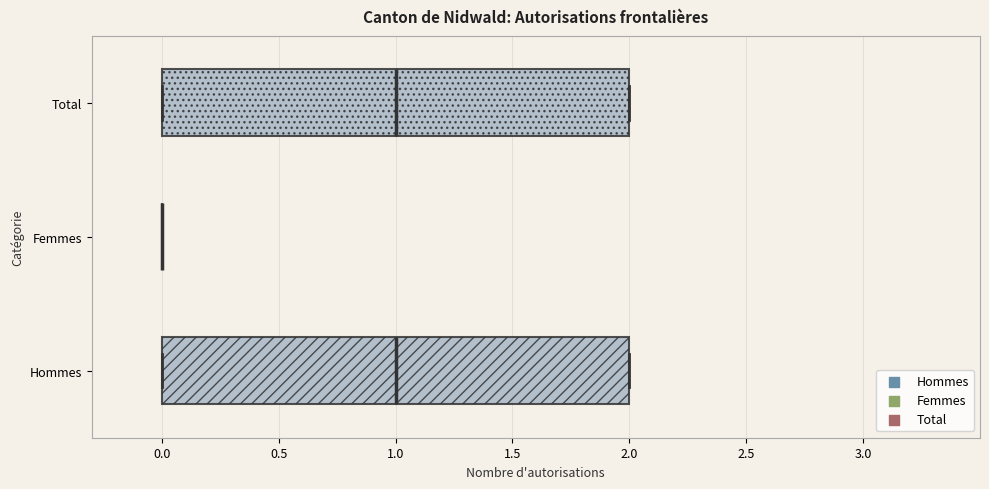

Reading bottom to top, transcribe this box plot: for each box, give where its median line is, the range the box spans, and where its two whiskers end, as read against the x-axis. The values are not printed on the chart, so give them approximately, as read against the axis.

Hommes: median 1, box 0 to 2, whiskers 0 to 2
Femmes: box collapsed to a line at 0, whiskers 0 to 0
Total: median 1, box 0 to 2, whiskers 0 to 2